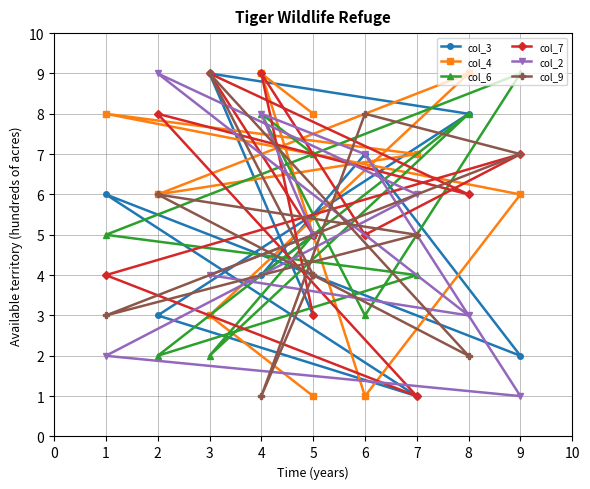

Which series has the largest total across all categories?

col_4